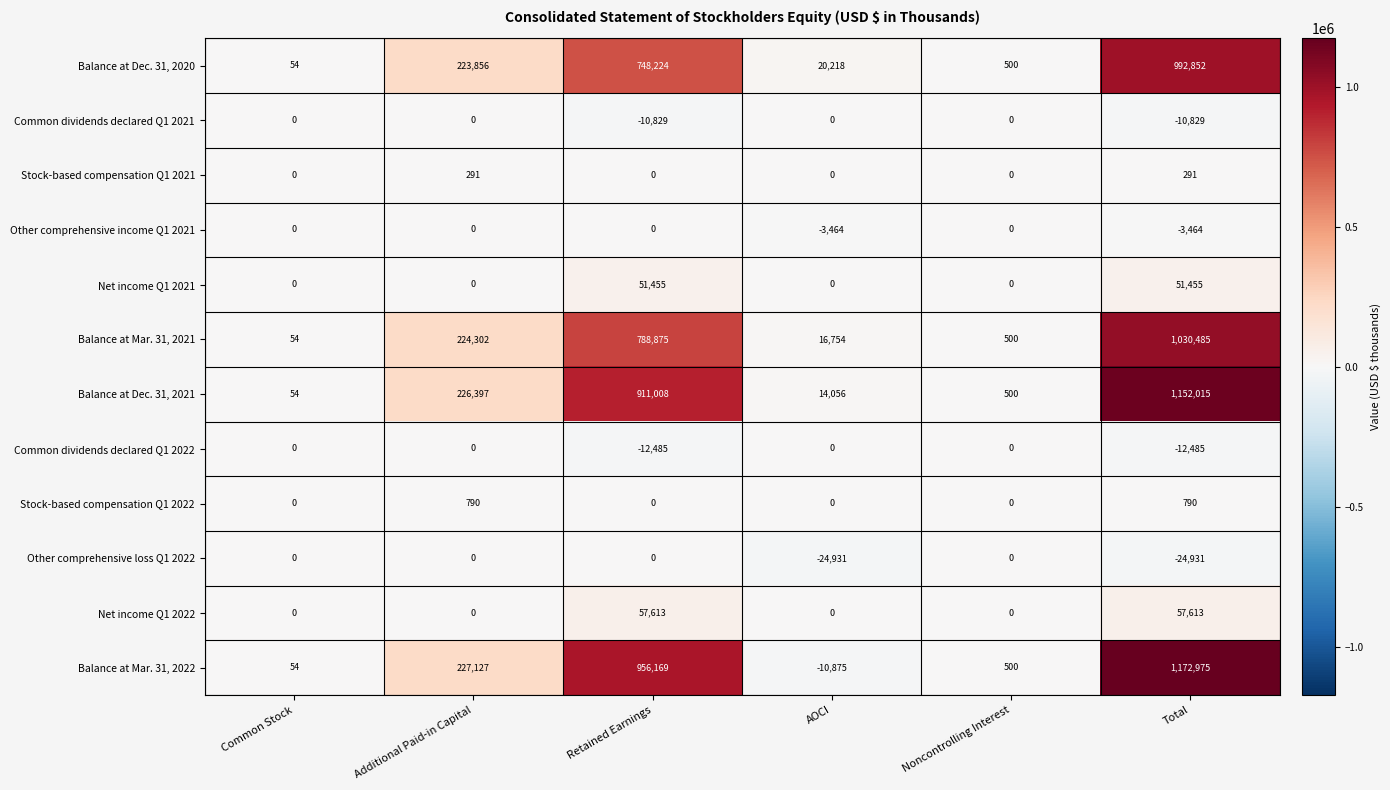

Between AOCI and Total, which series saw the biggest shift?

Balance at Mar. 31, 2022